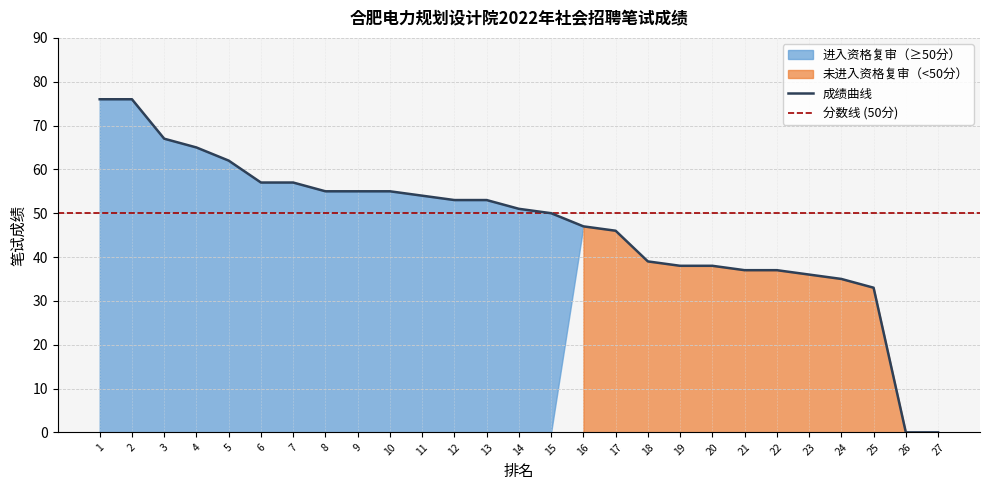

Approximately how many times larger is the value at 20 compared to 6?

0.7